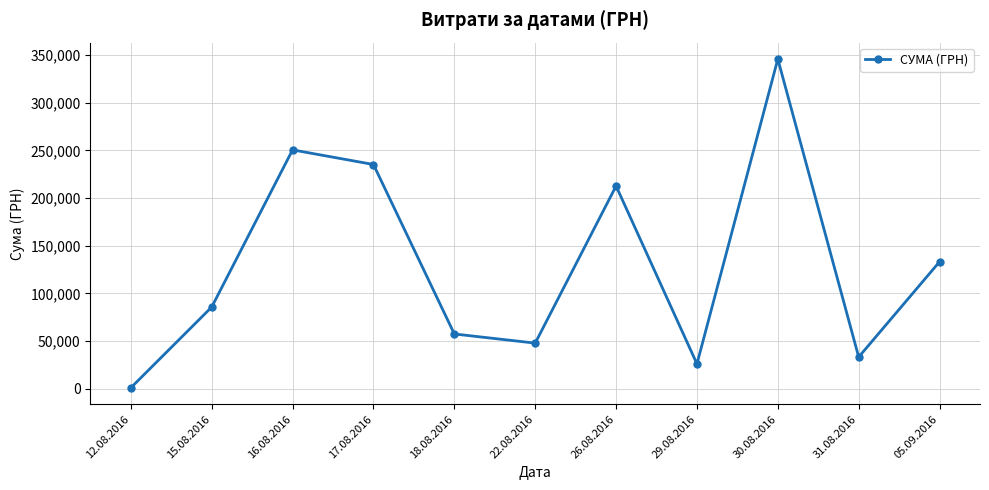

The value at 16.08.2016 is 95582.2. True or false?

False